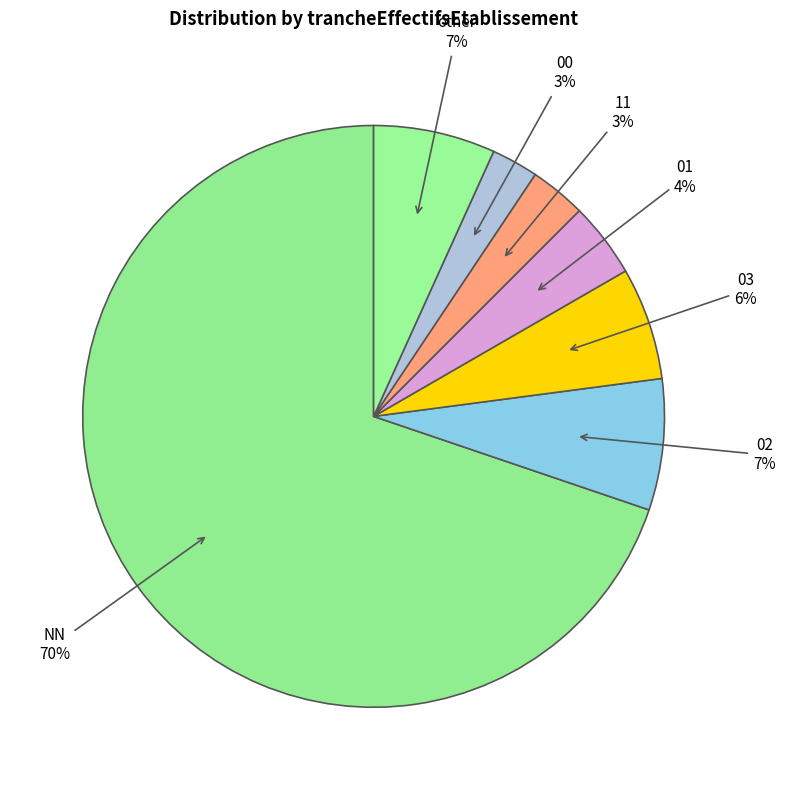

Is NN the majority of the pie?

Yes